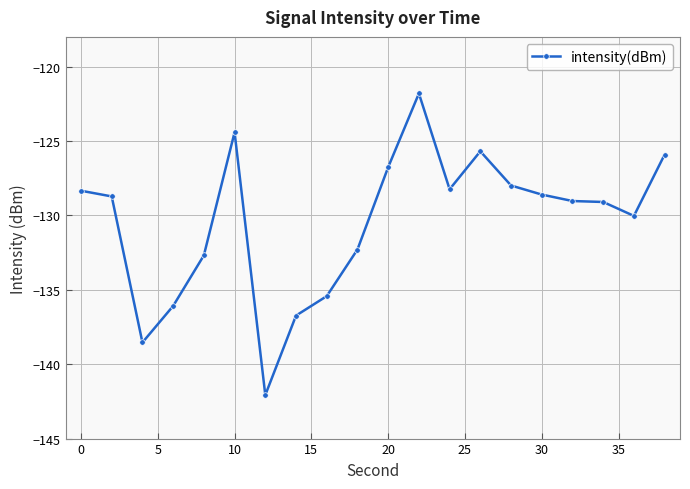

What is the difference between the maximum and minimum values?

20.3